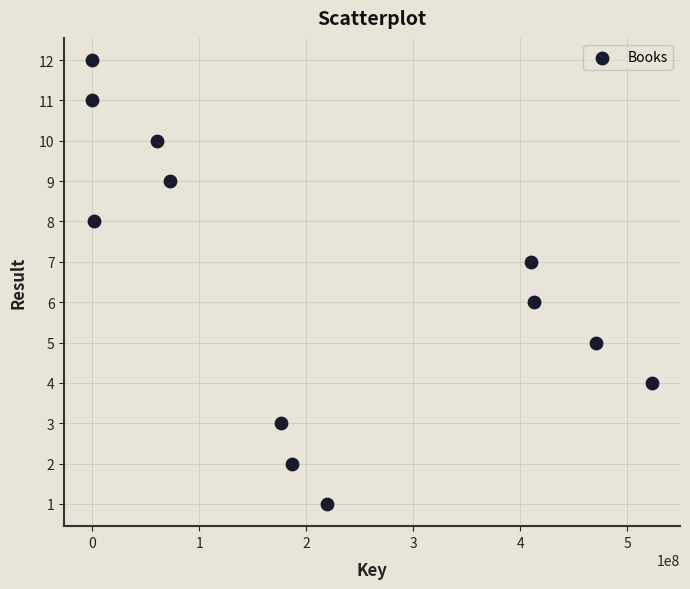

What is the range of X values (max minus min)?

523008503